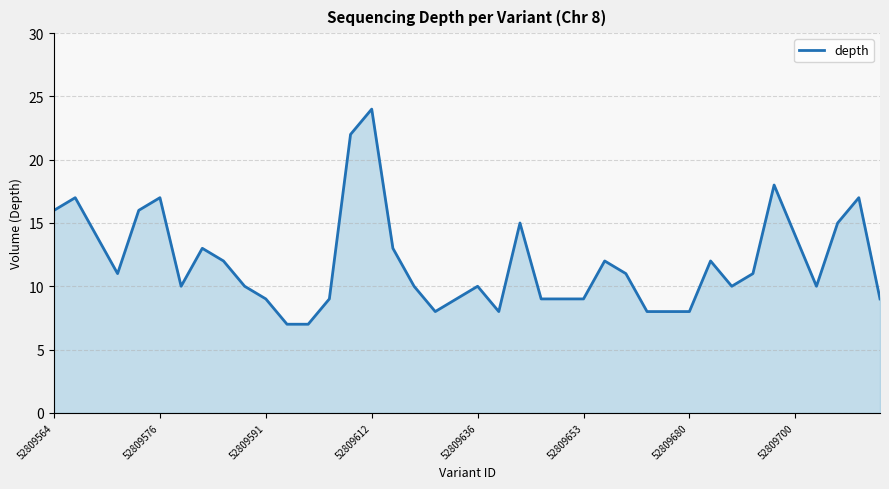

What is the difference between the maximum and minimum values?

17